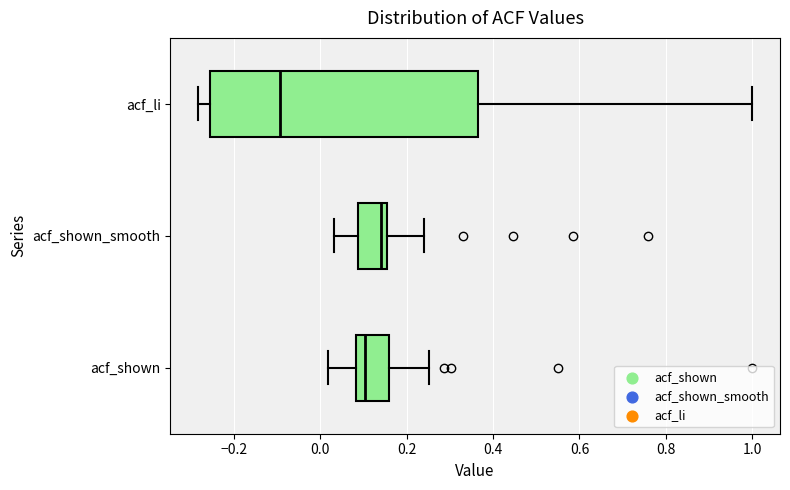

Reading bottom to top, transcribe this box plot: for each box, give where its median line is, the range the box spans, and where its two whiskers end, as read against the x-axis. The values are not printed on the chart, so give them approximately, as read against the axis.

acf_shown: median 0.10, box 0.08 to 0.16, whiskers 0.02 to 0.26
acf_shown_smooth: median 0.14, box 0.08 to 0.16, whiskers 0.04 to 0.24
acf_li: median -0.10, box -0.26 to 0.36, whiskers -0.28 to 1.00